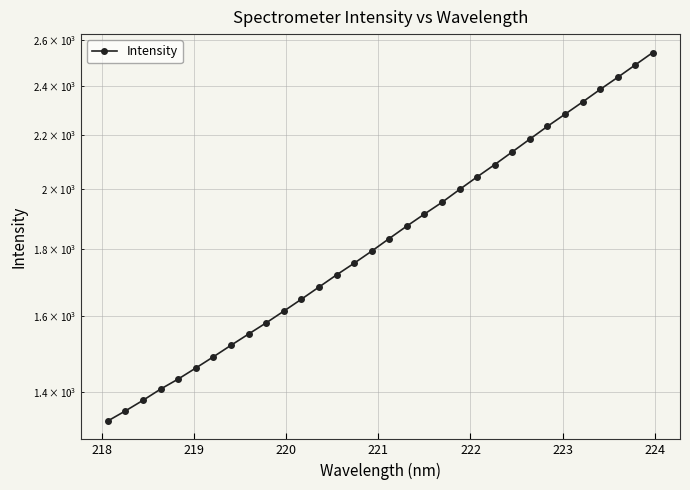

How many lines are shown in the chart?

1